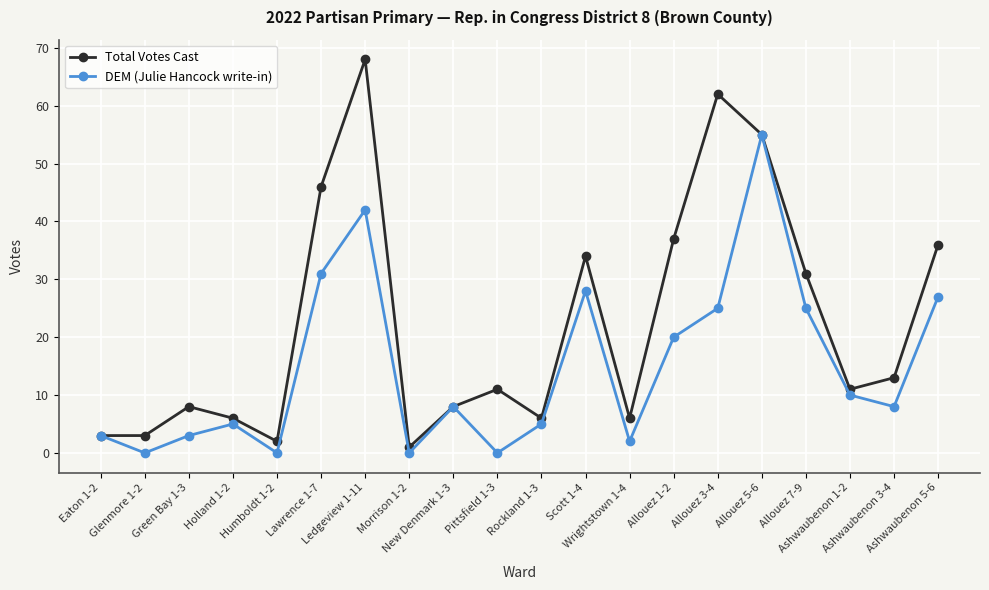

True or false: DEM (Julie Hancock write-in) has more than 0 points higher than both neighbors.

True